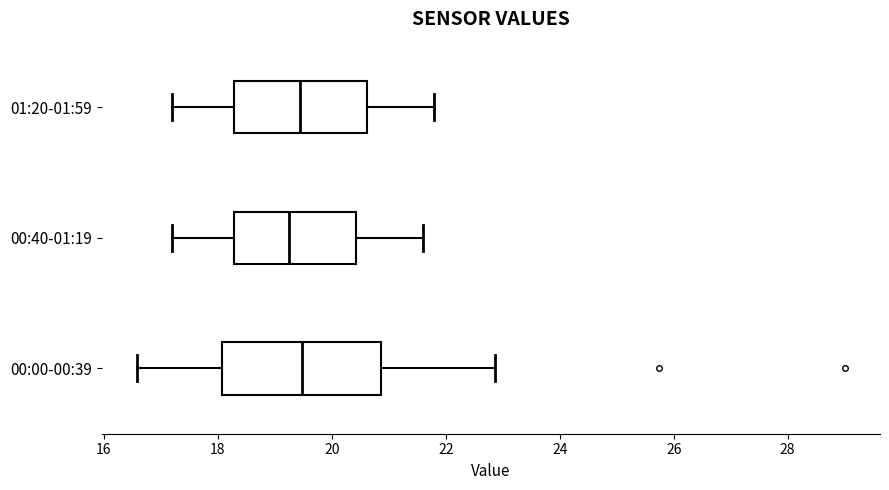

Comparing the boxes themselves (not the whiskers), which one is the widest?

00:00-00:39